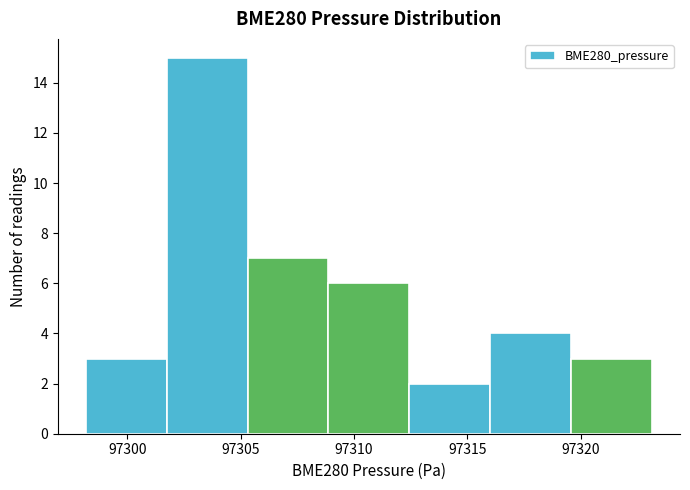

Reading left to right, transcribe this chart: for each bar, give the range it covers on the x-axis and its height. Neither the bar edges nor the heights are printed on the chart, so give them approximately, as read against the axes.

97298.0 to 97301.5: 3
97301.5 to 97305.5: 15
97305.5 to 97309.0: 7
97309.0 to 97312.5: 6
97312.5 to 97316.0: 2
97316.0 to 97319.5: 4
97319.5 to 97323.0: 3